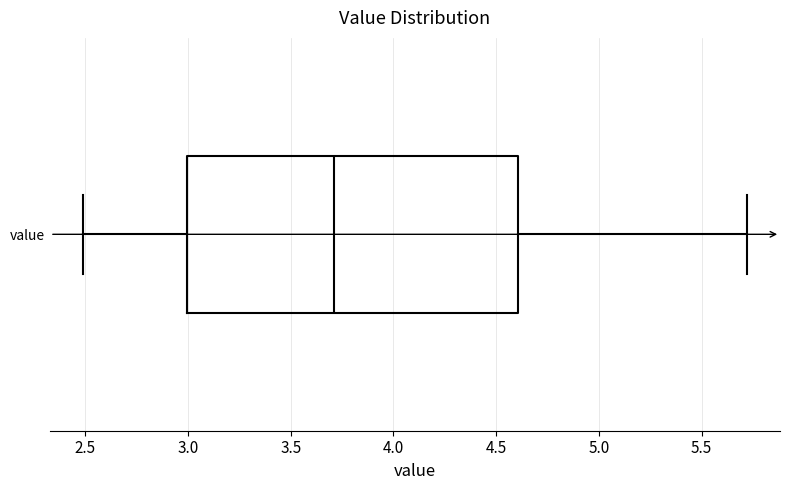

Read this box plot against the x-axis: the position of the median line, the range covered by the box, and the ends of both whiskers. The values are not printed on the chart, so give them approximately, as read against the axis.

median 3.7, box 3.0 to 4.6, whiskers 2.5 to 5.7